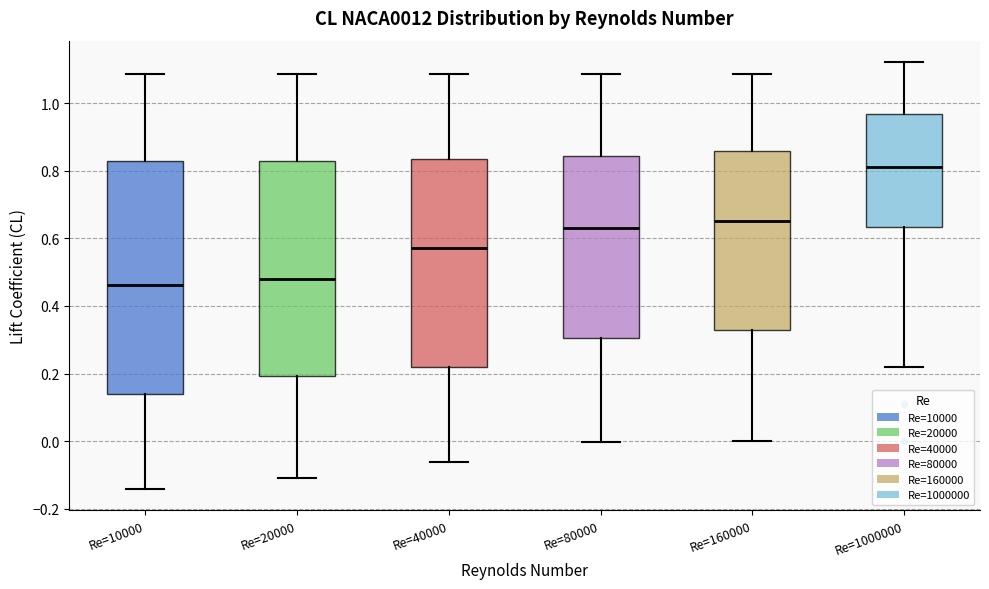

Reading left to right, transcribe this box plot: for each box, give where its median line is, the range the box spans, and where its two whiskers end, as read against the y-axis. The values are not printed on the chart, so give them approximately, as read against the axis.

Re=10000: median 0.46, box 0.14 to 0.82, whiskers -0.14 to 1.08
Re=20000: median 0.48, box 0.20 to 0.82, whiskers -0.10 to 1.08
Re=40000: median 0.58, box 0.22 to 0.84, whiskers -0.06 to 1.08
Re=80000: median 0.64, box 0.30 to 0.84, whiskers 0.00 to 1.08
Re=160000: median 0.66, box 0.34 to 0.86, whiskers 0.00 to 1.08
Re=1000000: median 0.80, box 0.64 to 0.96, whiskers 0.22 to 1.12